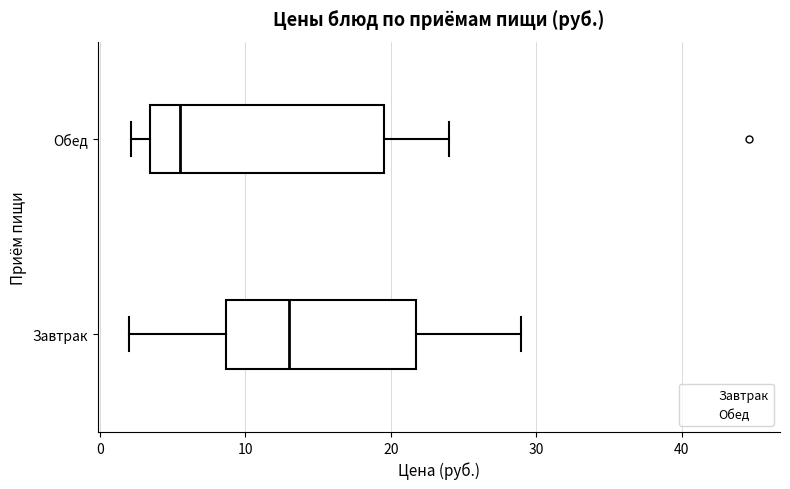

Which box is the widest, from its left edge to its right edge?

Обед